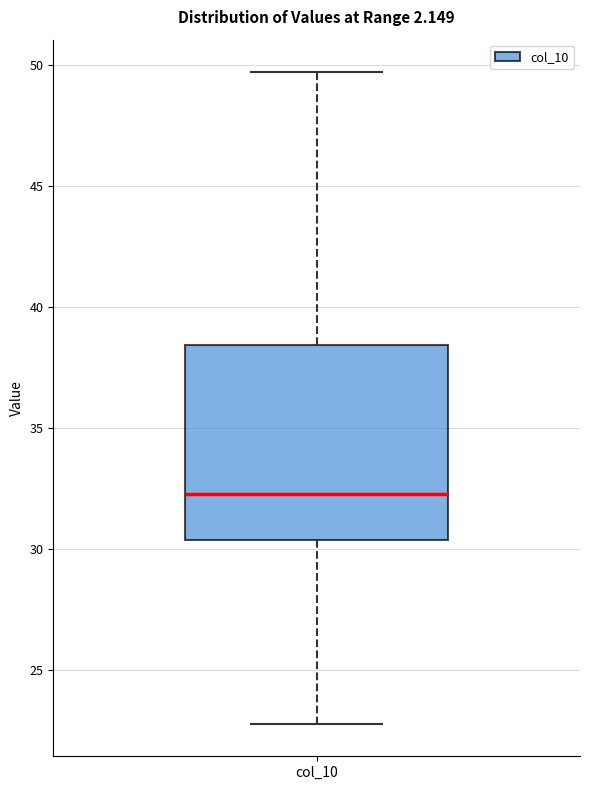

Transcribe this box plot: give where the median line is, the range the box spans, and where the two whiskers end, as read against the y-axis. The values are not printed on the chart, so give them approximately, as read against the axis.

median 32.5, box 30.5 to 38.5, whiskers 23.0 to 49.5